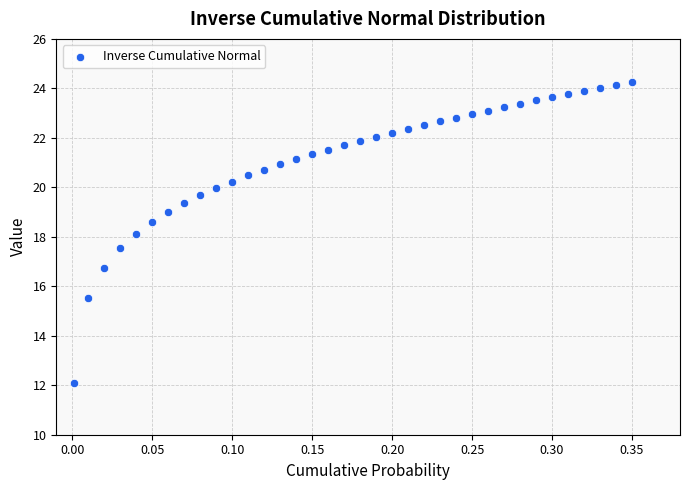

What is the range of X values (max minus min)?

0.3